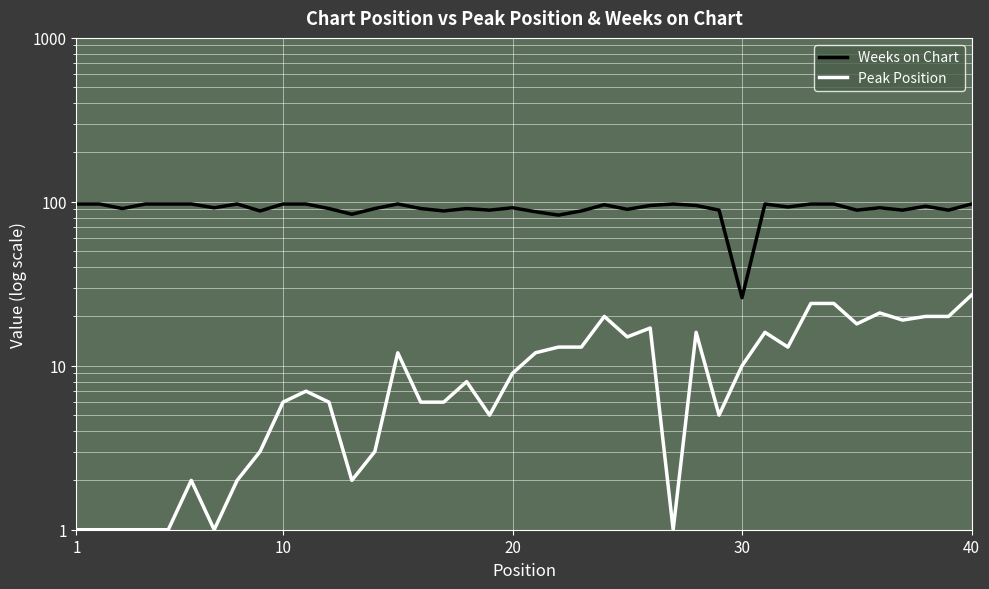

True or false: Peak Position and Weeks on Chart intersect in this chart.

False